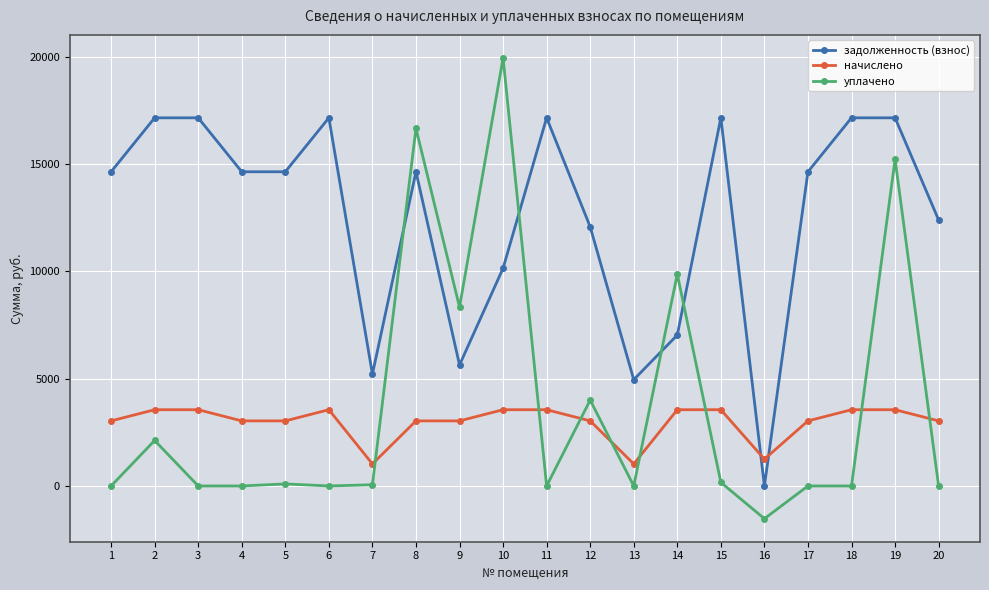

What are all the series names shown in the legend?

задолженность (взнос), начислено, уплачено